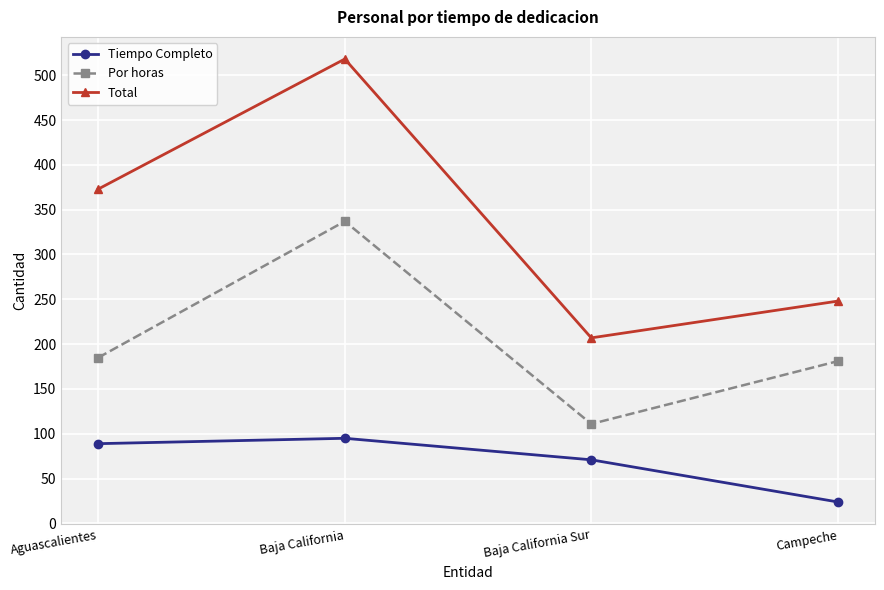

What is the total value across all series at Aguascalientes?

647